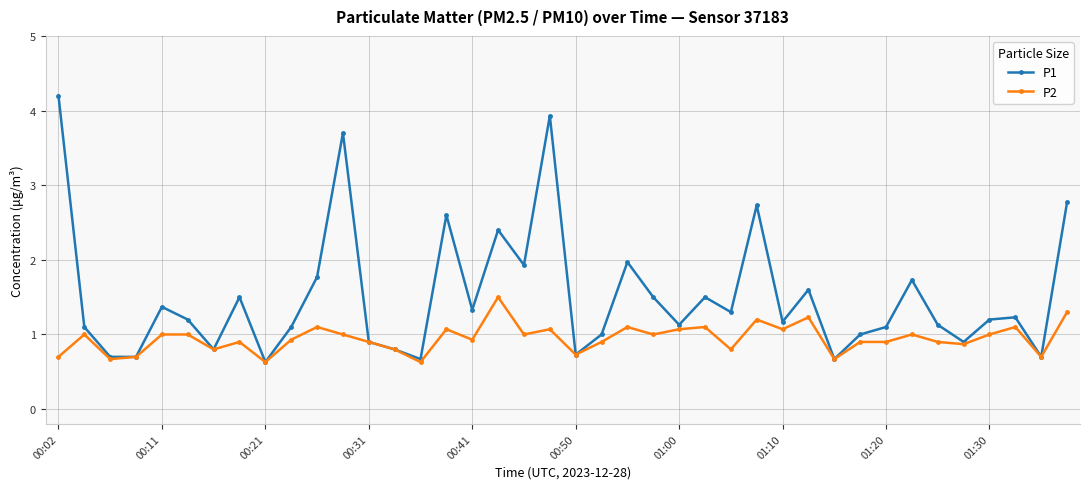

What is the lowest value of the P1 series?

0.6